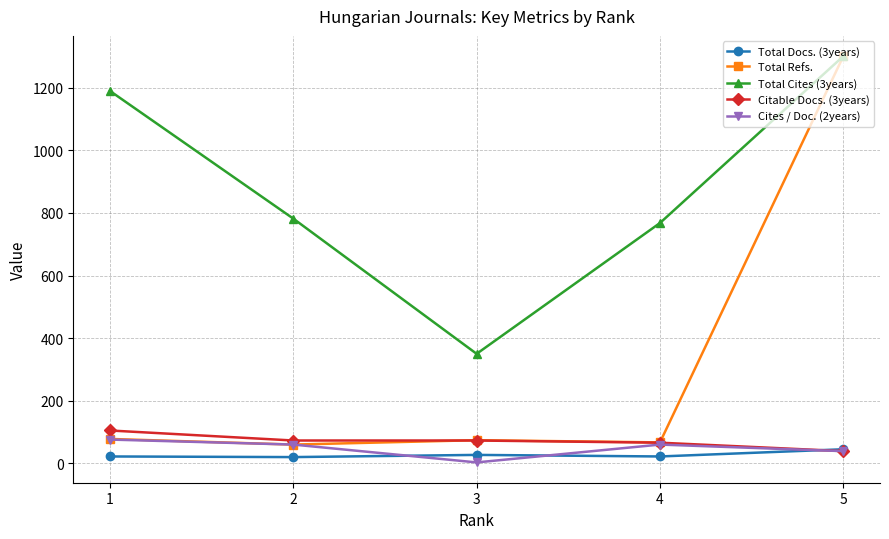

What are all the series names shown in the legend?

Total Docs. (3years), Total Refs., Total Cites (3years), Citable Docs. (3years), Cites / Doc. (2years)